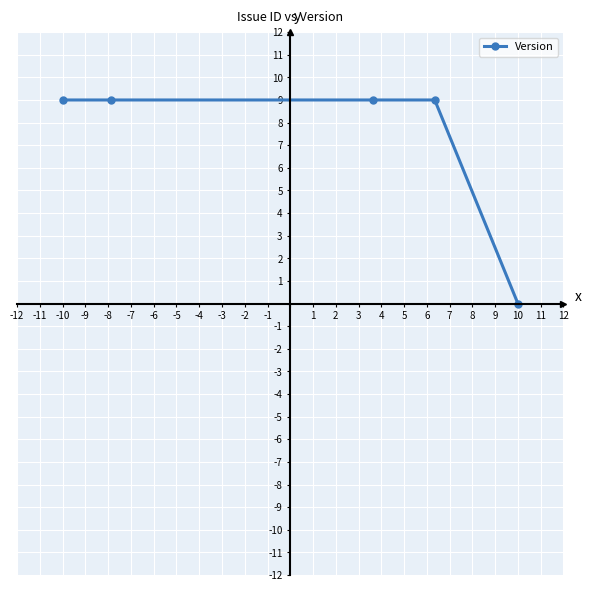

What is the sum of all values?

36